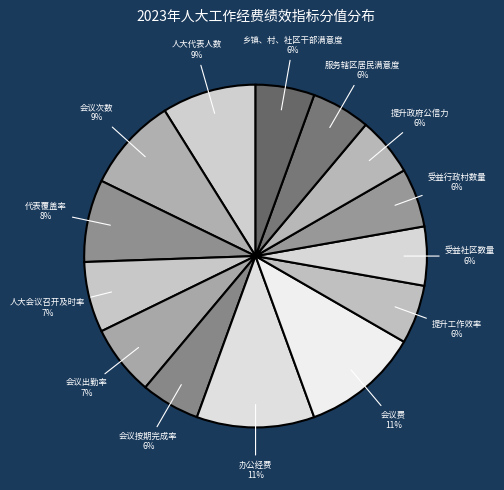

How many slices are in this pie chart?

14